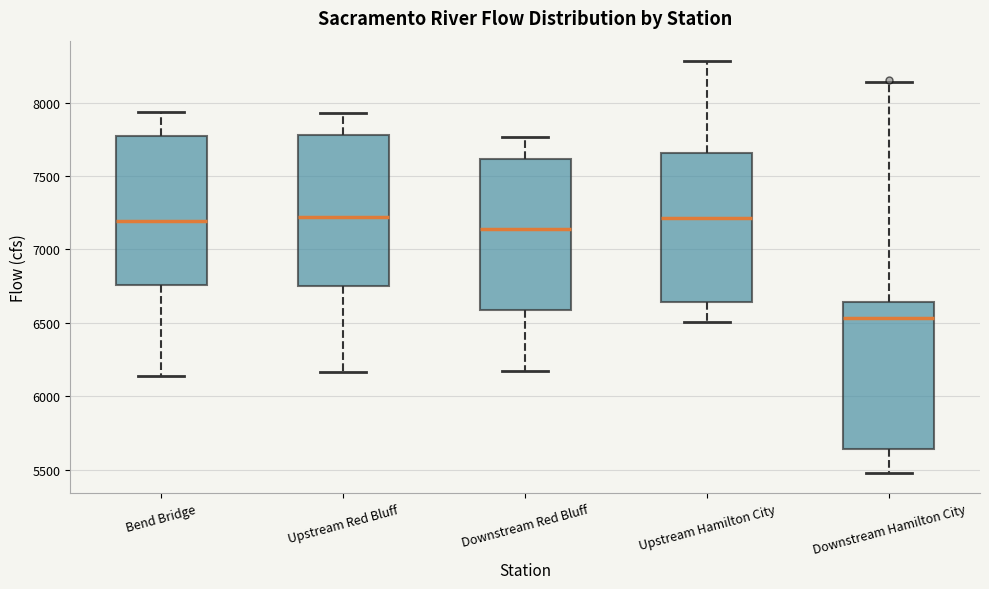

Which box's median line is the lowest?

Downstream Hamilton City